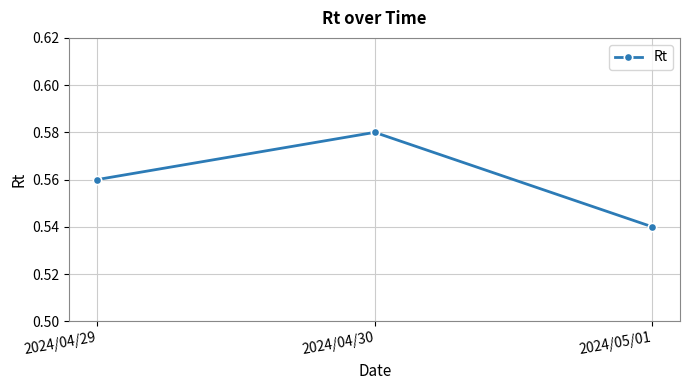

The value at 2024/04/30 is 0.3. True or false?

False